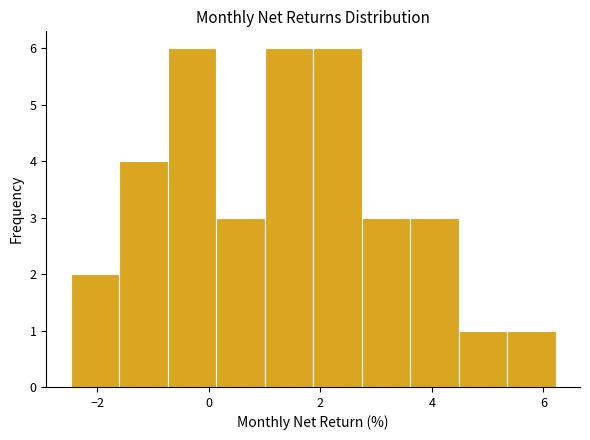

Reading left to right, transcribe this chart: for each bar, give the range it covers on the x-axis and its height. Neither the bar edges nor the heights are printed on the chart, so give them approximately, as read against the axes.

-2.4 to -1.6: 2
-1.6 to -0.8: 4
-0.8 to 0.2: 6
0.2 to 1.0: 3
1.0 to 1.8: 6
1.8 to 2.8: 6
2.8 to 3.6: 3
3.6 to 4.4: 3
4.4 to 5.4: 1
5.4 to 6.2: 1